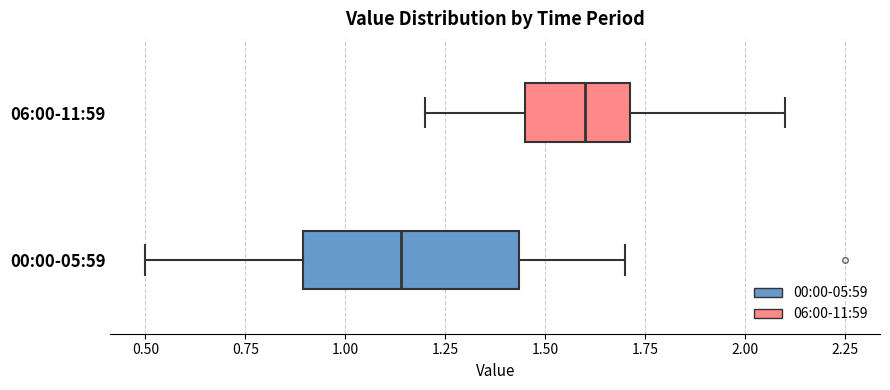

Where does the median line of the box for 06:00-11:59 sit on the x-axis? The values are not printed on the chart, so give them approximately, as read against the axis.

1.60